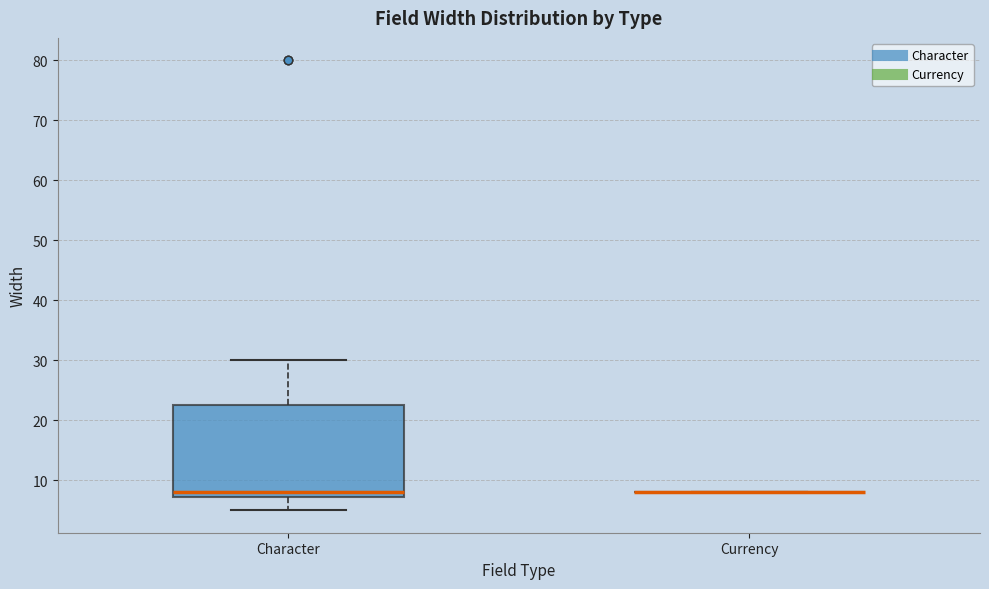

Where does the median line of the box for Character sit on the y-axis? The values are not printed on the chart, so give them approximately, as read against the axis.

8